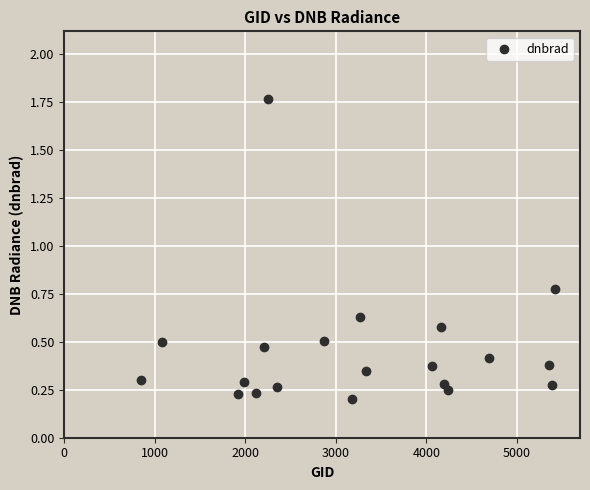

What is the range of Y values (max minus min)?

1.6